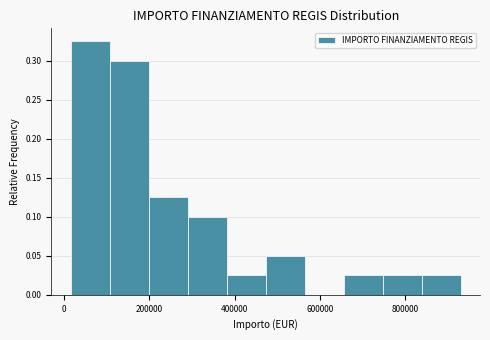

Which range on the x-axis has the tallest bar?

20000 to 100000